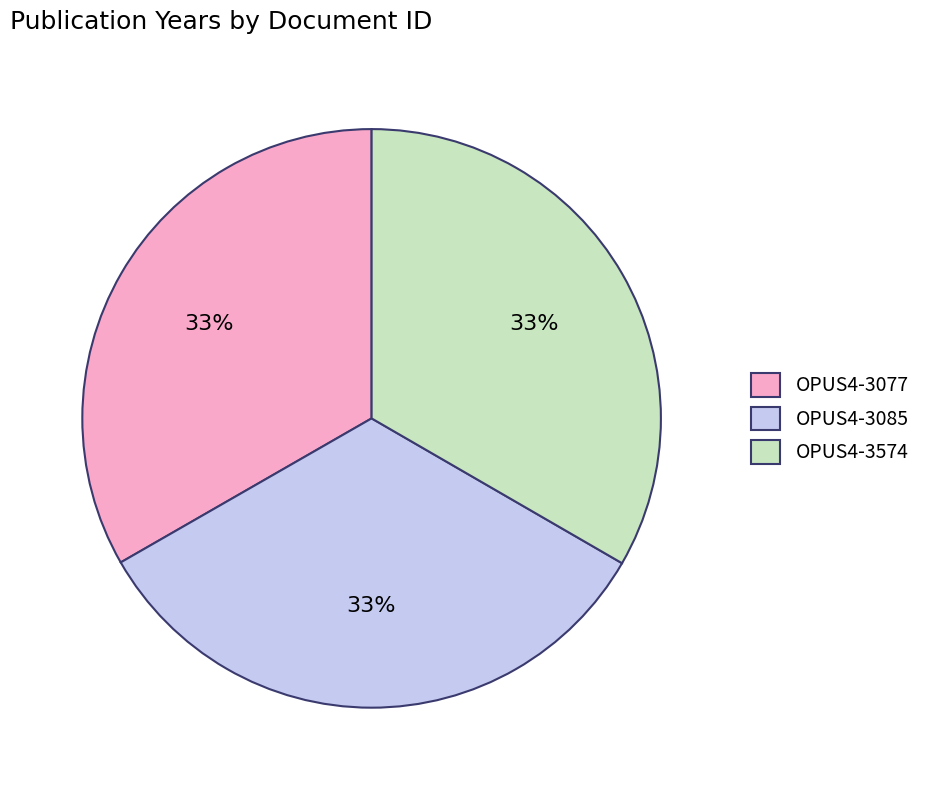

Is there a majority slice in this chart?

No